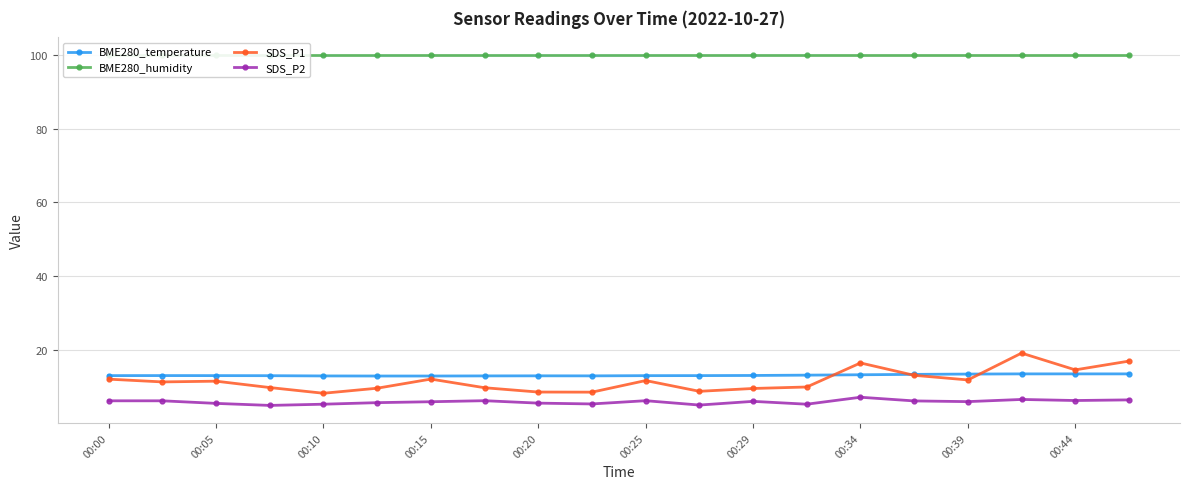

Is it true that SDS_P1 equals 18.8 at 00:25?

False